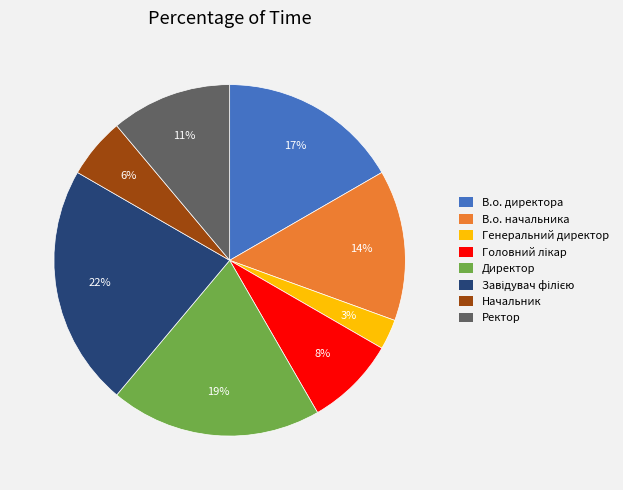

Count the number of slices in the pie.

8